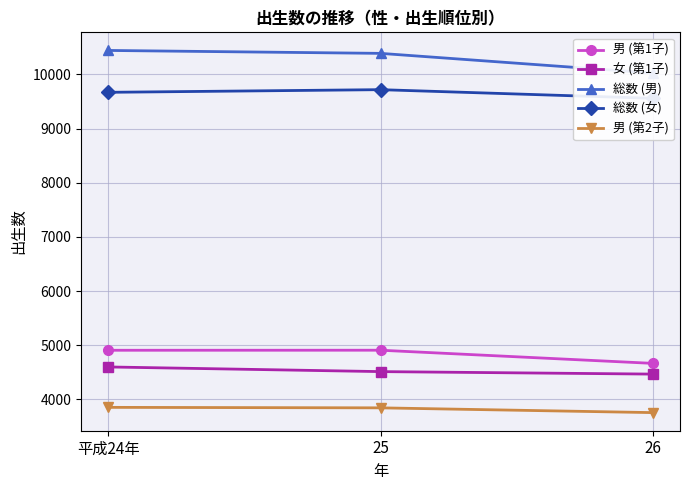

Where does the 男 (第2子) series first go above 3844?

平成24年